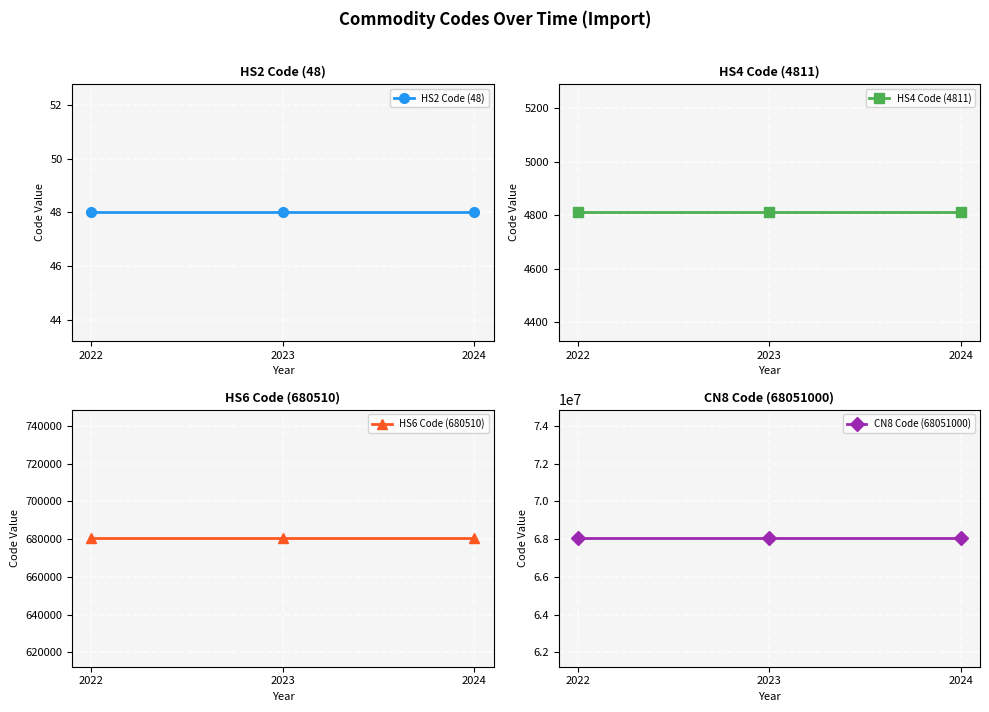

Is the value of HS6 Code (680510) at 2022 greater than the value of CN8 Code (68051000) at 2024?

No